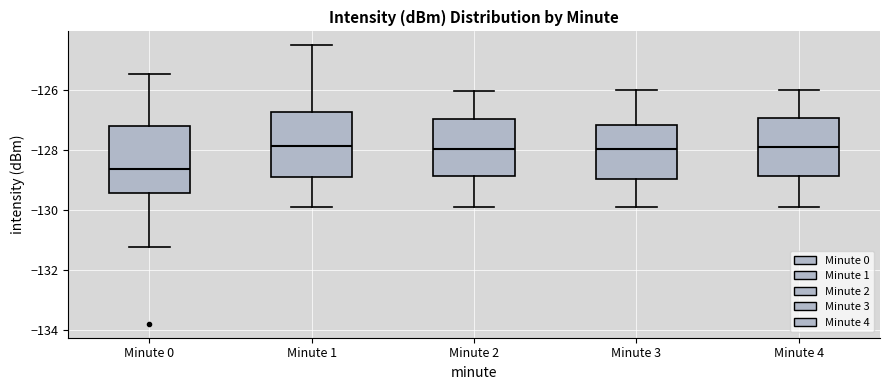

Where does the lower whisker of the box for Minute 1 end on the y-axis? The values are not printed on the chart, so give them approximately, as read against the axis.

-130.0